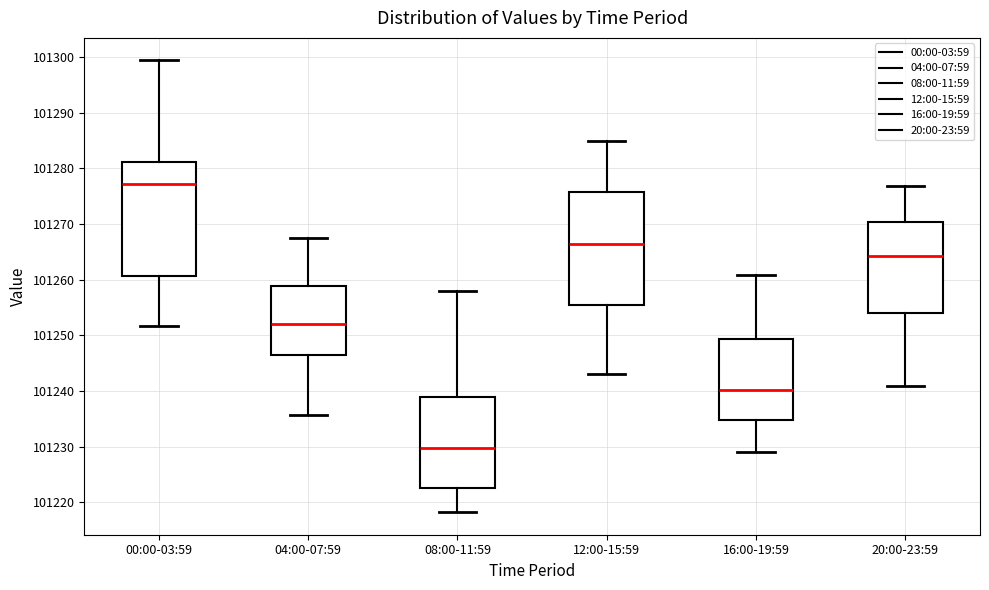

Reading left to right, read every box against the y-axis: the position of its median line, the range the box covers, and the ends of its whiskers. The values are not printed on the chart, so give them approximately, as read against the axis.

00:00-03:59: median 101277, box 101261 to 101281, whiskers 101252 to 101299
04:00-07:59: median 101252, box 101246 to 101259, whiskers 101236 to 101268
08:00-11:59: median 101230, box 101223 to 101239, whiskers 101218 to 101258
12:00-15:59: median 101266, box 101255 to 101276, whiskers 101243 to 101285
16:00-19:59: median 101240, box 101235 to 101249, whiskers 101229 to 101261
20:00-23:59: median 101264, box 101254 to 101270, whiskers 101241 to 101277